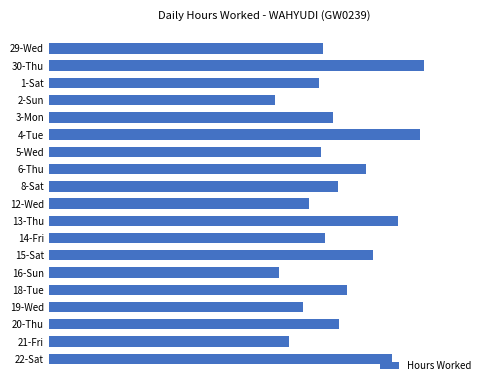

Does the chart contain any negative values?

No